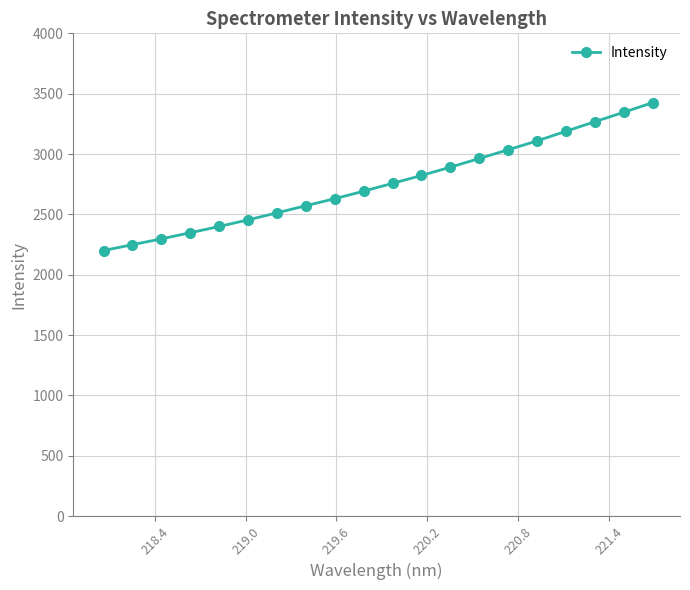

Does the chart have visible grid lines?

Yes